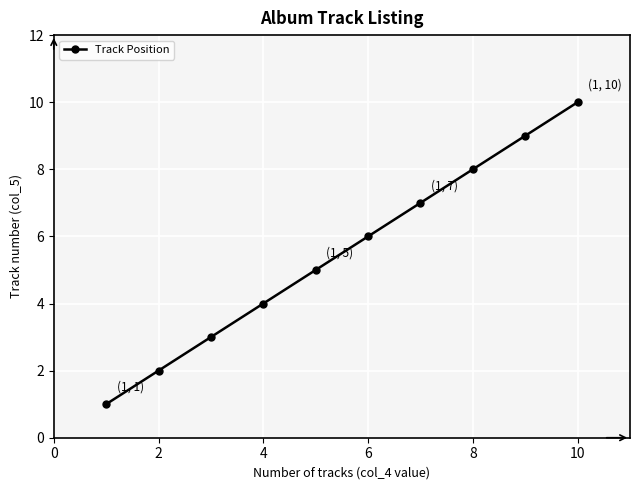

True or false: there are more than 2 points higher than both neighbors.

False